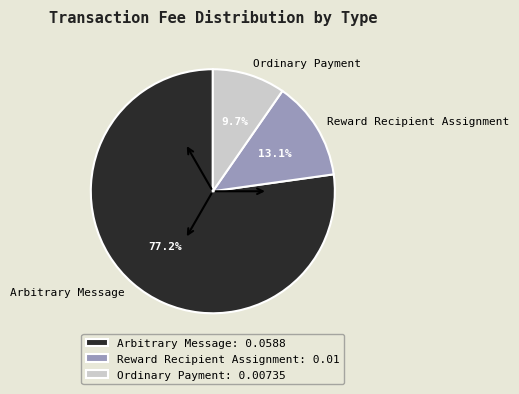

Count the number of slices in the pie.

3